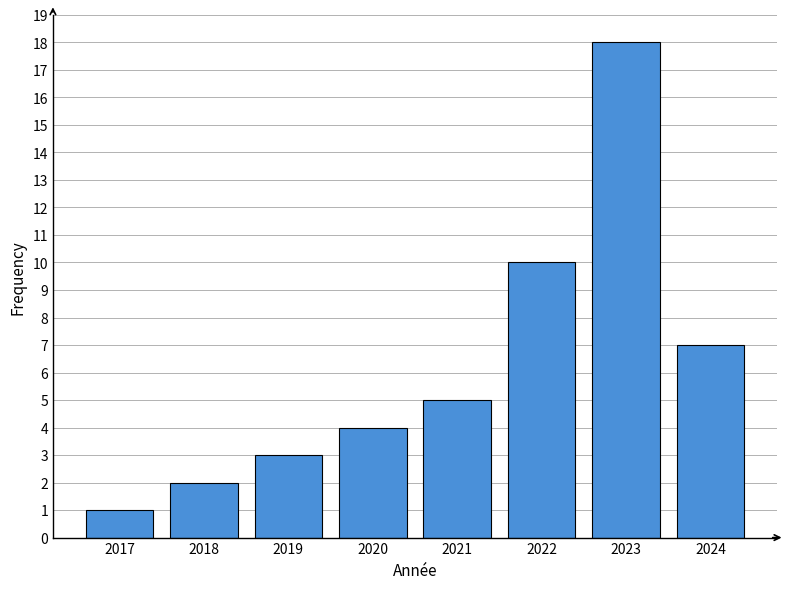

Reading left to right, list all the values displayed in this chart.

2017=1	2018=2	2019=3	2020=4	2021=5	2022=10	2023=18	2024=7